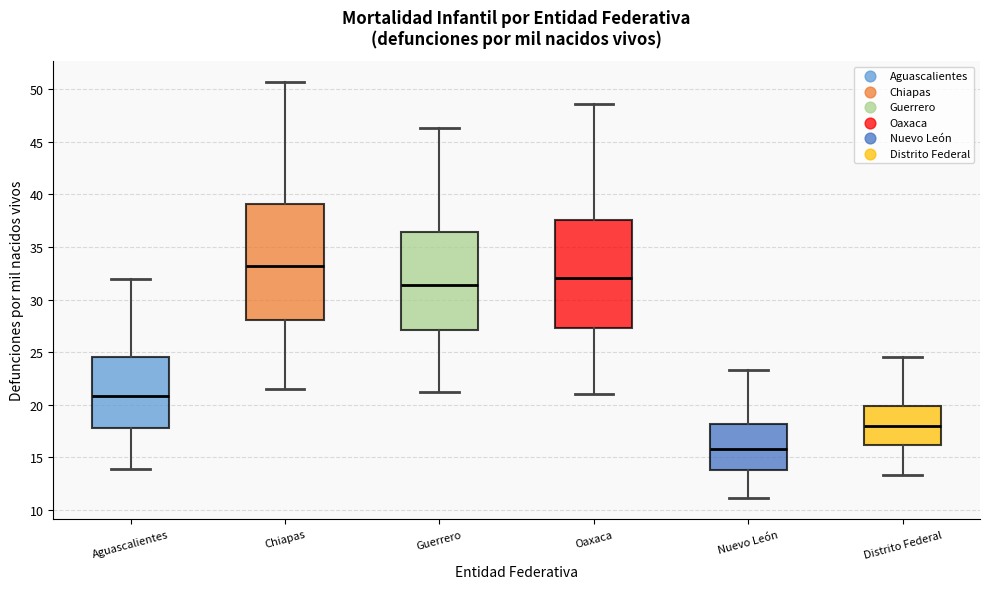

Reading left to right, transcribe this box plot: for each box, give where its median line is, the range the box spans, and where its two whiskers end, as read against the y-axis. The values are not printed on the chart, so give them approximately, as read against the axis.

Aguascalientes: median 21.0, box 18.0 to 24.5, whiskers 14.0 to 32.0
Chiapas: median 33.0, box 28.0 to 39.0, whiskers 21.5 to 50.5
Guerrero: median 31.5, box 27.0 to 36.5, whiskers 21.0 to 46.5
Oaxaca: median 32.0, box 27.5 to 37.5, whiskers 21.0 to 48.5
Nuevo León: median 15.5, box 13.5 to 18.0, whiskers 11.0 to 23.5
Distrito Federal: median 18.0, box 16.0 to 20.0, whiskers 13.5 to 24.5